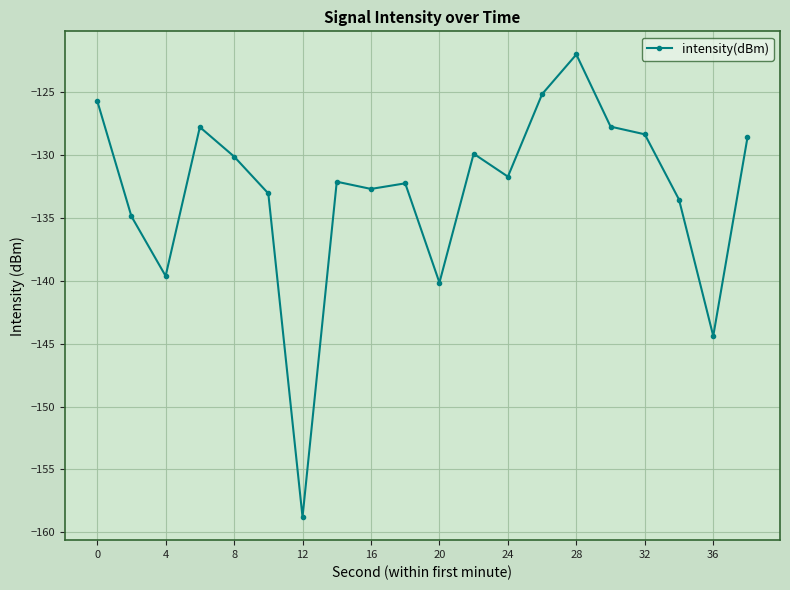

What is the value of the 5th point from the left?

-130.1